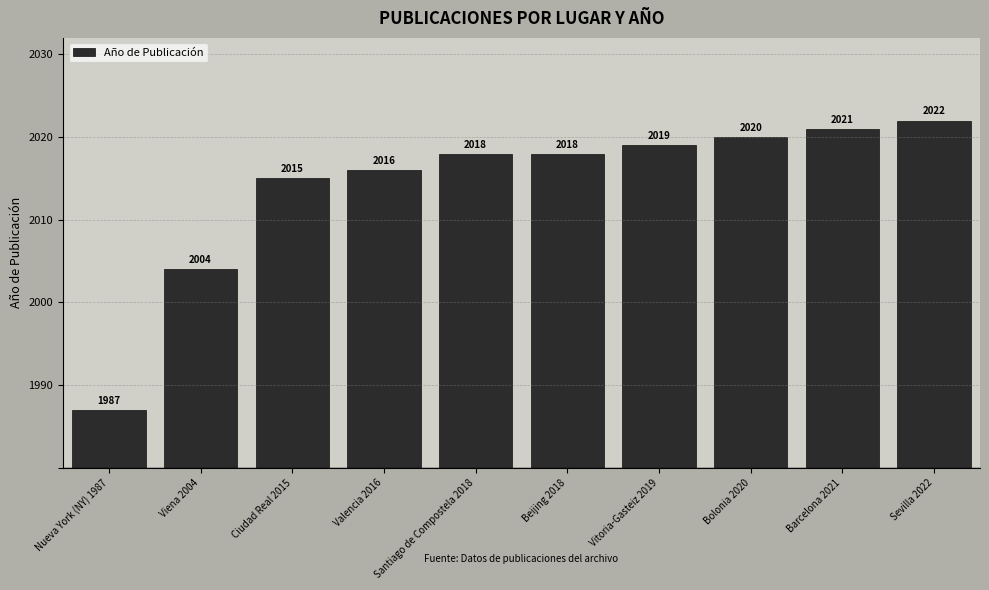

The chart shows a value of 10 at Valencia 2016. True or false?

False